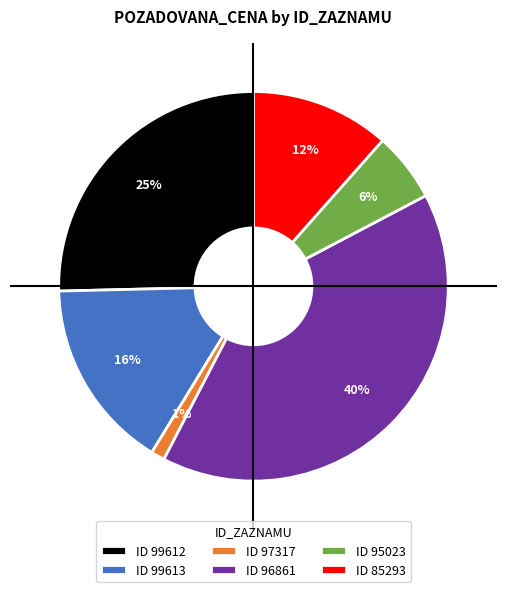

Which has a higher value, ID 99612 or ID 85293?

ID 99612